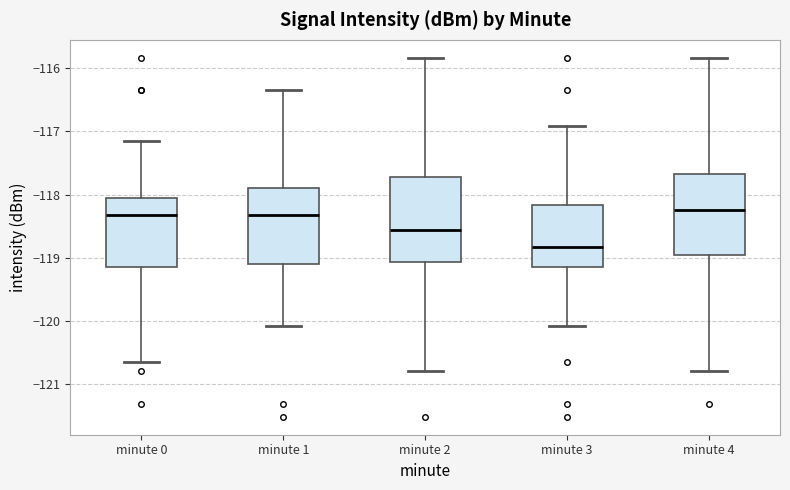

Where is the upper edge of the box for minute 2 on the y-axis? The values are not printed on the chart, so give them approximately, as read against the axis.

-117.7